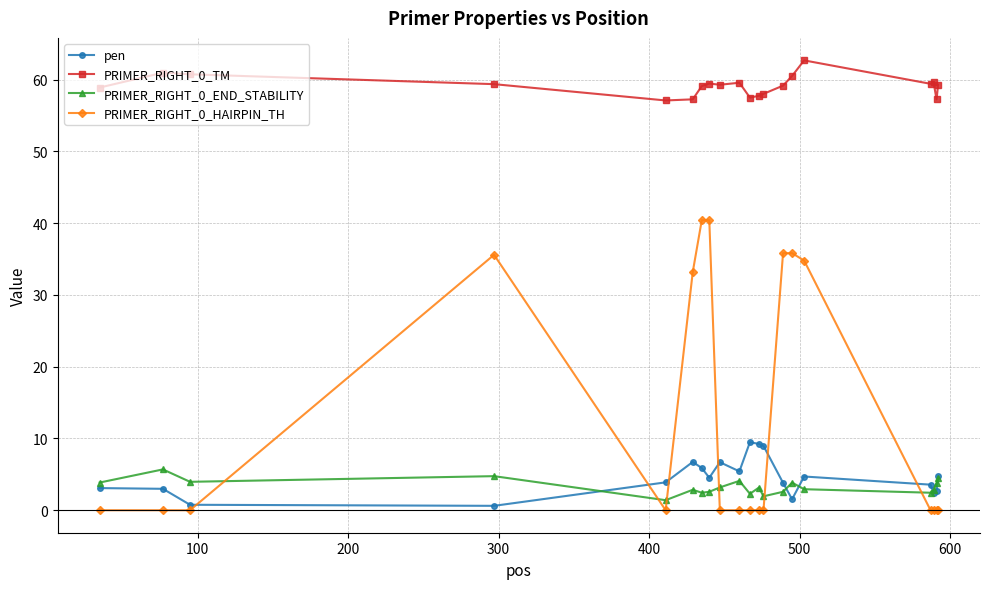

What is the average value of the PRIMER_RIGHT_0_END_STABILITY series?

3.3